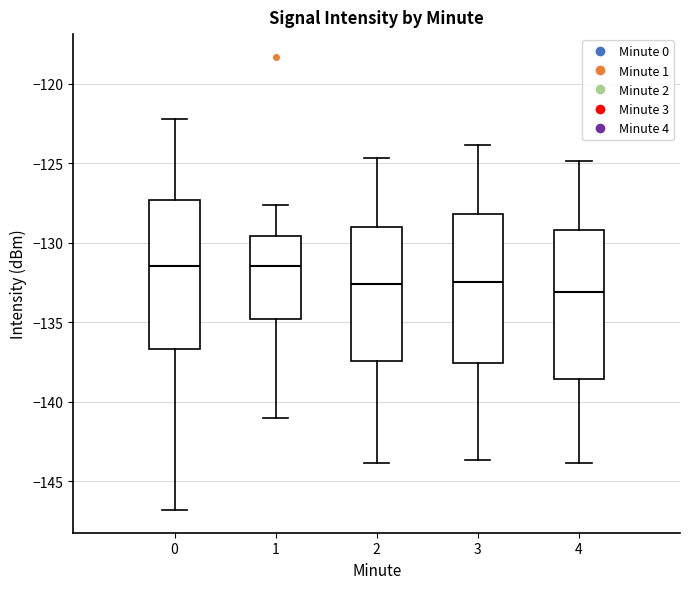

Reading left to right, read every box against the y-axis: the position of its median line, the range the box covers, and the ends of its whiskers. The values are not printed on the chart, so give them approximately, as read against the axis.

0: median -131.5, box -136.5 to -127.5, whiskers -147.0 to -122.0
1: median -131.5, box -135.0 to -129.5, whiskers -141.0 to -127.5
2: median -132.5, box -137.5 to -129.0, whiskers -144.0 to -124.5
3: median -132.5, box -137.5 to -128.0, whiskers -143.5 to -124.0
4: median -133.0, box -138.5 to -129.0, whiskers -144.0 to -125.0